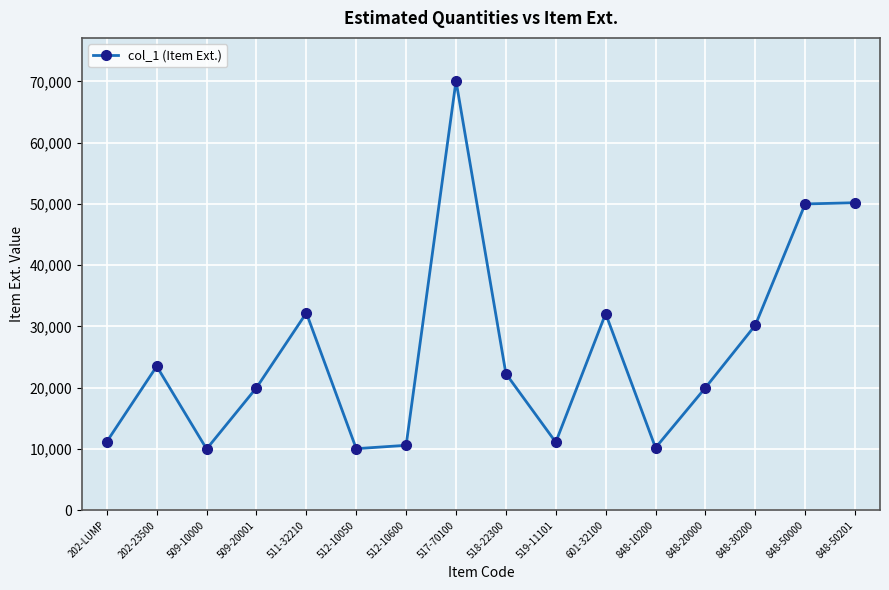

What is the sum of the values at 848-50000 and 518-22300?

72300